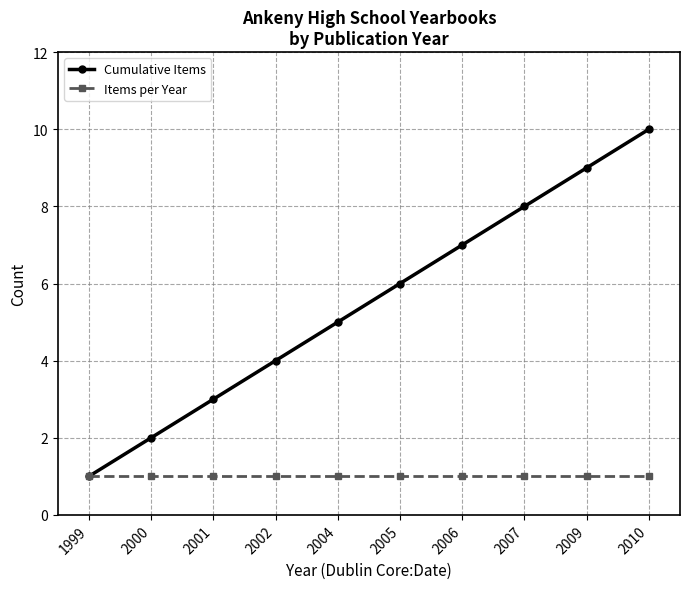

What is the sum of all Items per Year values?

10